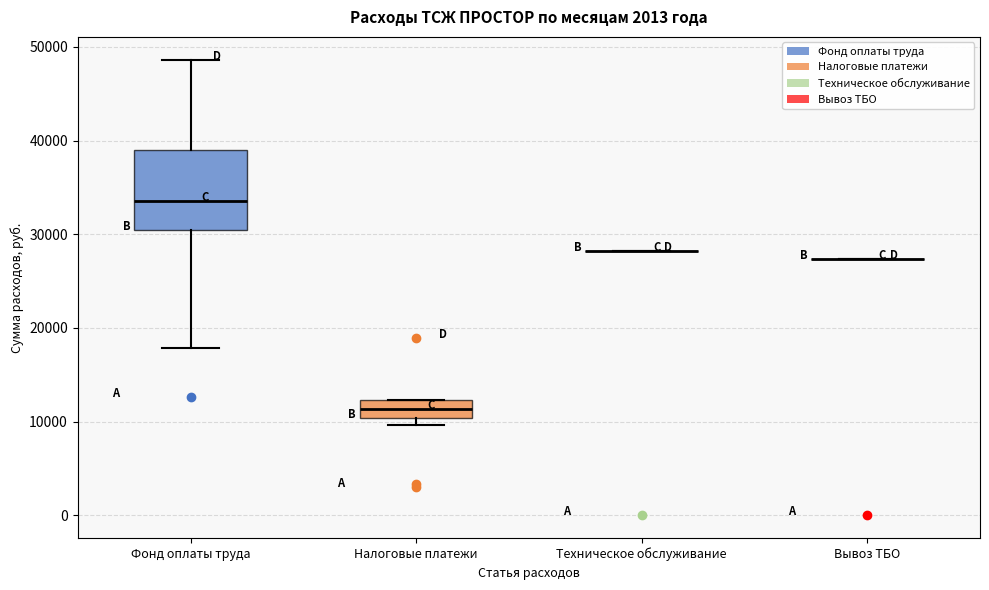

Reading left to right, read every box against the y-axis: the position of its median line, the range the box covers, and the ends of its whiskers. The values are not printed on the chart, so give them approximately, as read against the axis.

Фонд оплаты труда: median 34000, box 30000 to 39000, whiskers 18000 to 49000
Налоговые платежи: median 11000, box 10000 to 12000, whiskers 10000 (just below the box's lower edge) to 12000
Техническое обслуживание: box collapsed to a line at 28000, whiskers 28000 to 28000
Вывоз ТБО: box collapsed to a line at 27000, whiskers 27000 to 27000